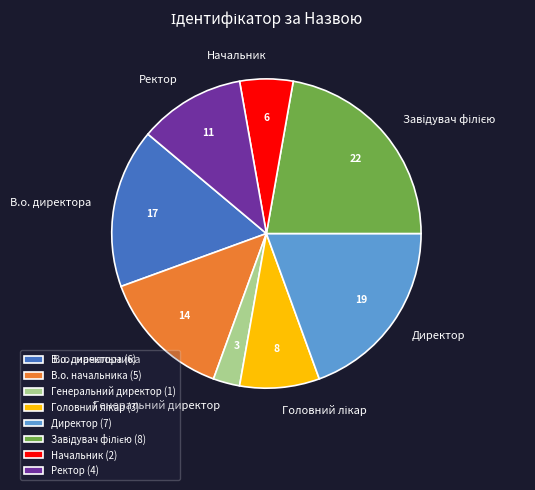

Which category has the smallest portion of the pie?

Генеральний директор